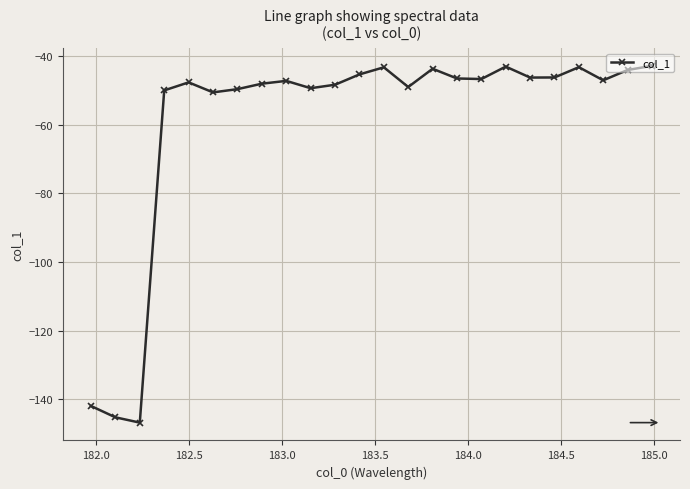

What is the average value?

-58.9